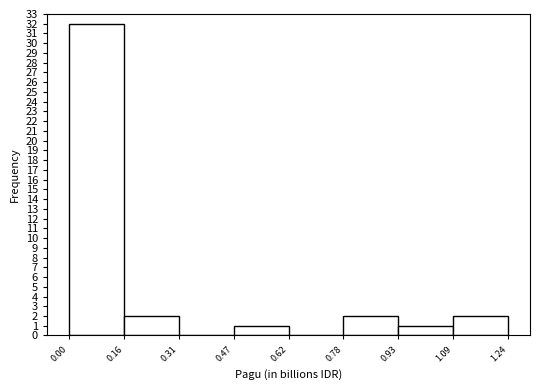

What is the height of the bar covering 0.00 to 0.16 on the x-axis? The values are not printed on the chart, so give them approximately, as read against the axis.

32